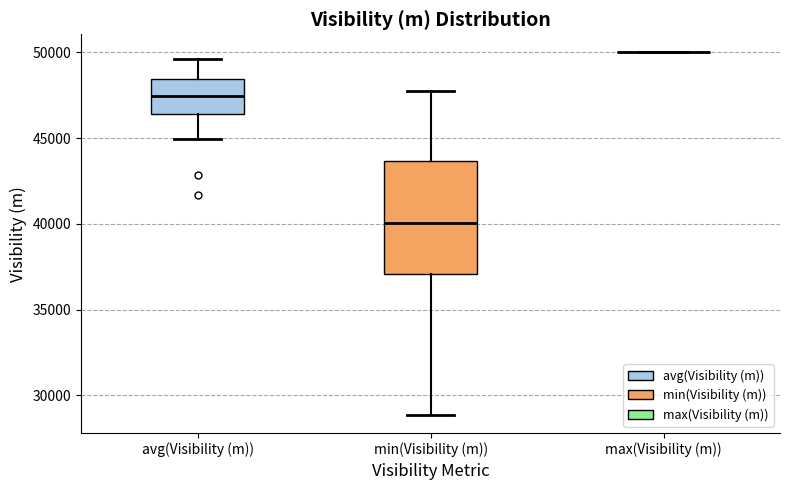

Where does the median line of the box for min(Visibility (m)) sit on the y-axis? The values are not printed on the chart, so give them approximately, as read against the axis.

40000